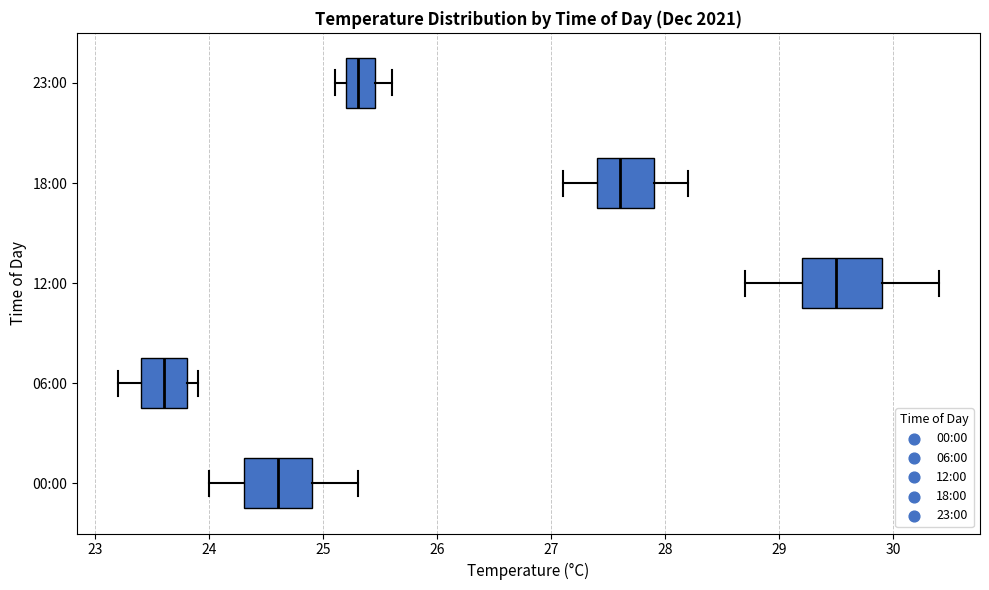

Comparing the boxes themselves (not the whiskers), which one is the widest?

12:00